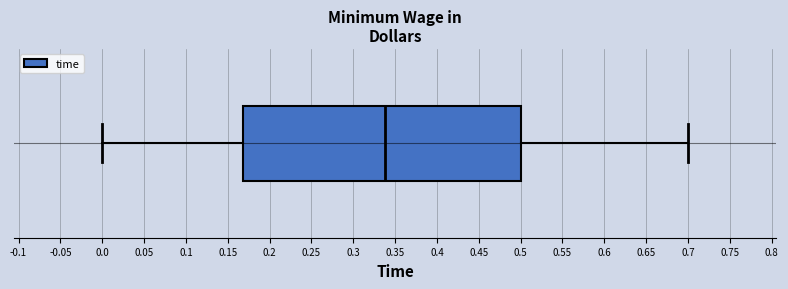

Transcribe this box plot: give where the median line is, the range the box spans, and where the two whiskers end, as read against the x-axis. The values are not printed on the chart, so give them approximately, as read against the axis.

median 0.34, box 0.17 to 0.50, whiskers 0.00 to 0.70